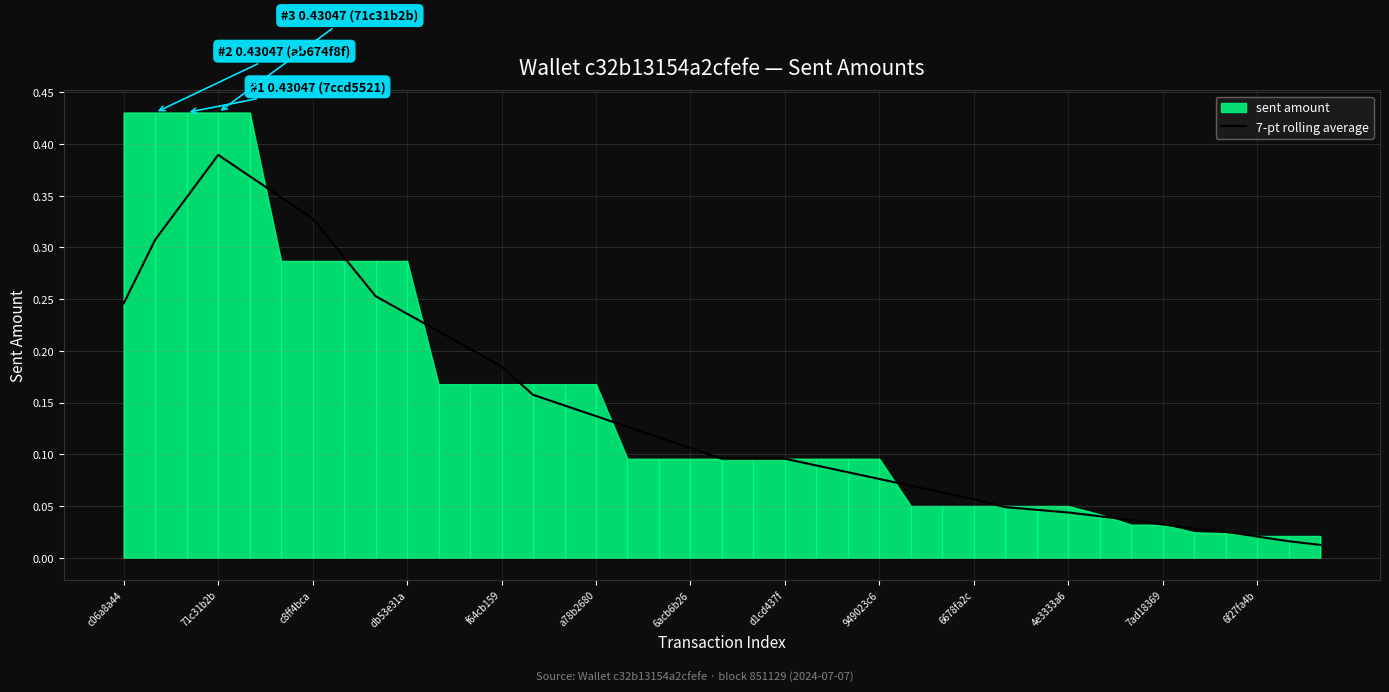

Which category has the highest value in the 7-pt rolling average series?

71c31b2b